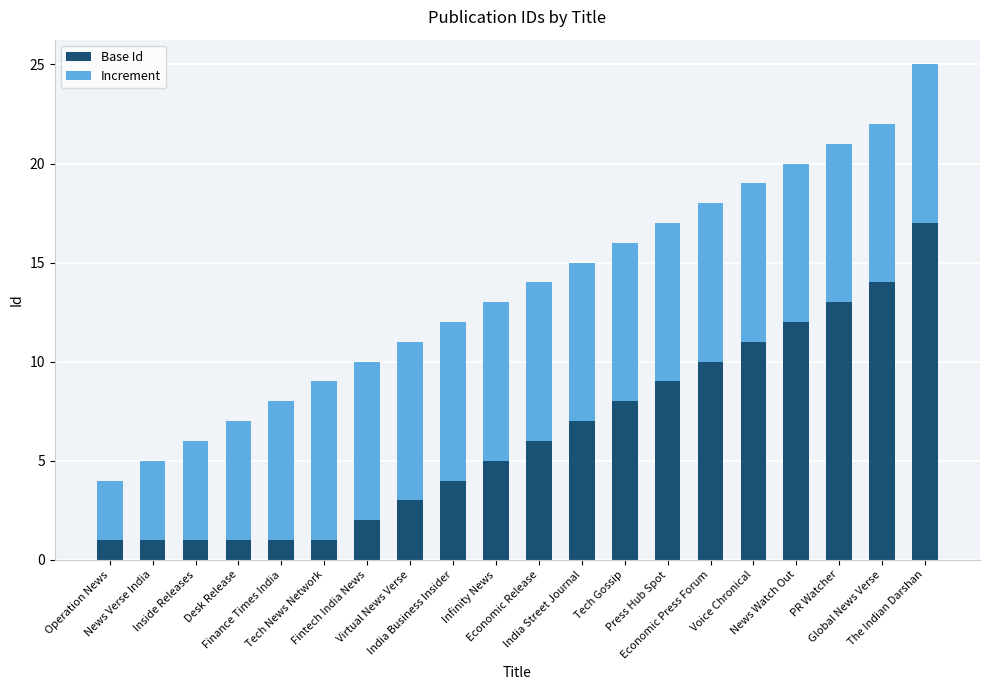

What is the maximum value for Base Id?

17